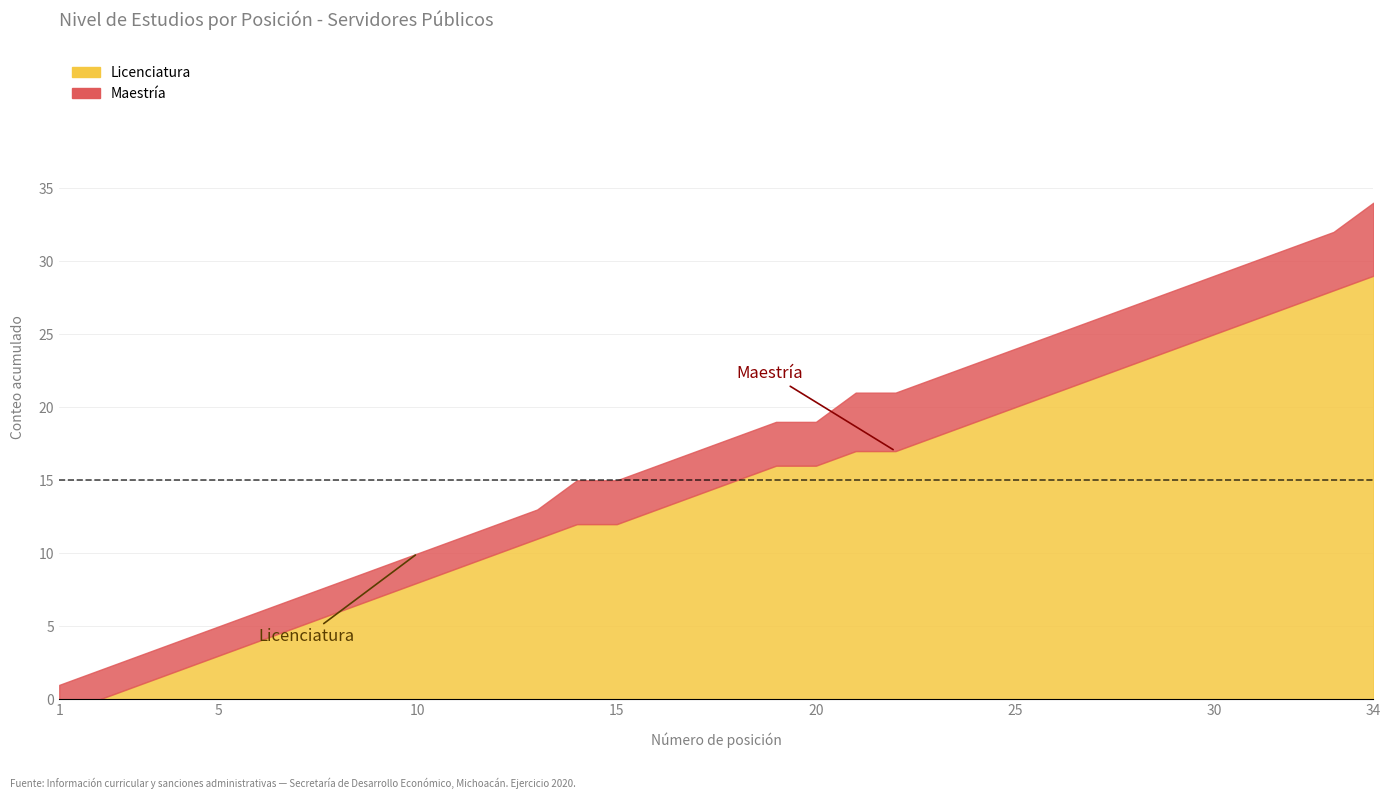

Which series changed the most between 3 and 9?

Licenciatura